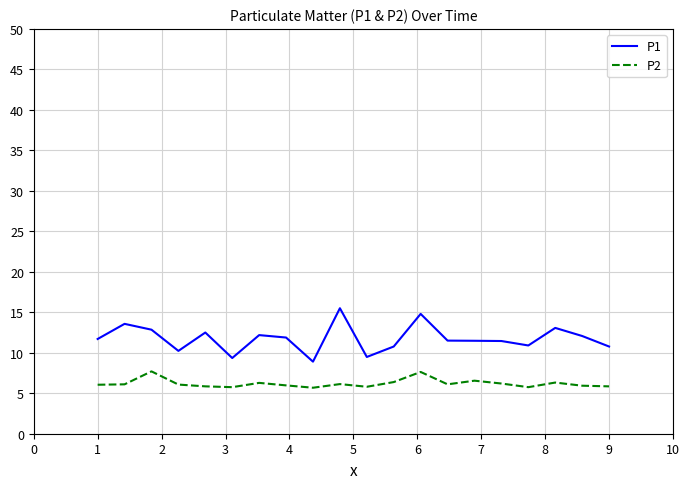

Rank the series by their average value, from highest to lowest.

P1, P2